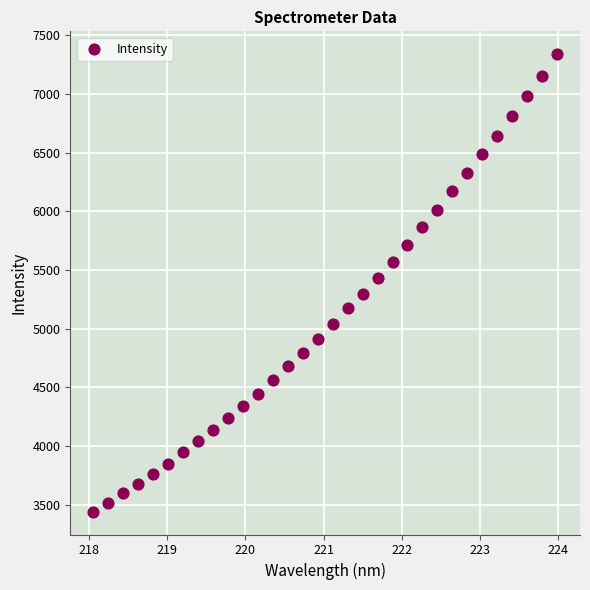

What is the range of Y values (max minus min)?

3898.3